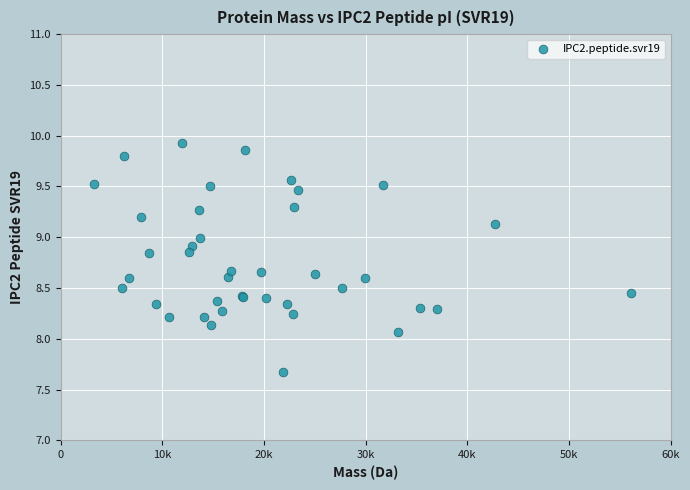

What Y value in the scatter plot is closest to 8?

8.1